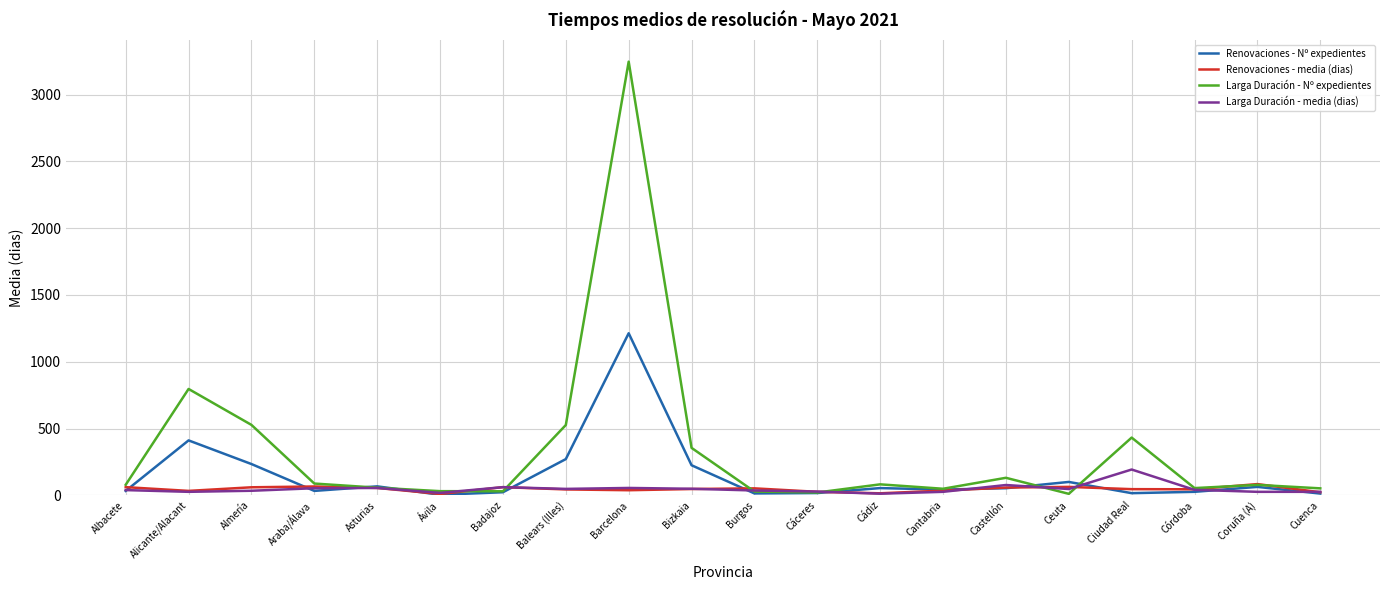

Where is Renovaciones - Nº expedientes nearest to the value 608?

Alicante/Alacant